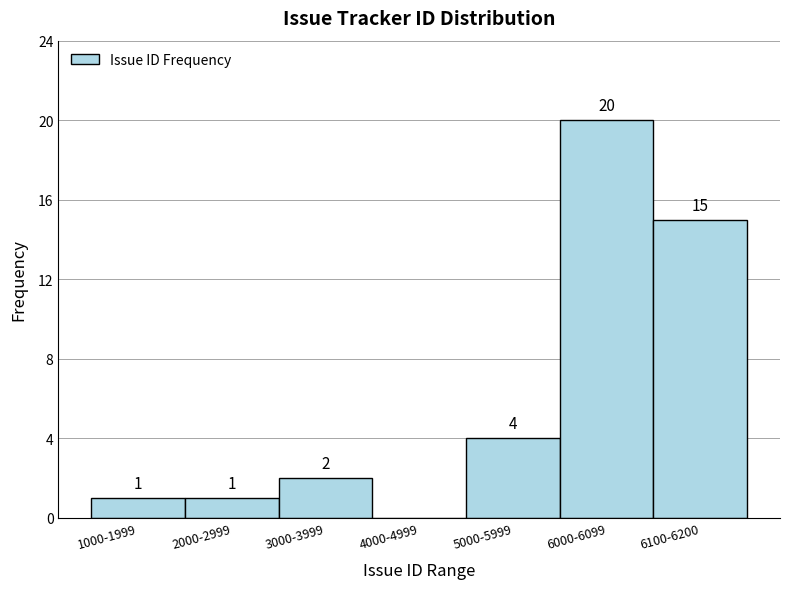

Reading left to right, list all the values displayed in this chart.

1000-1999=1	2000-2999=1	3000-3999=2	4000-4999=0	5000-5999=4	6000-6099=20	6100-6200=15